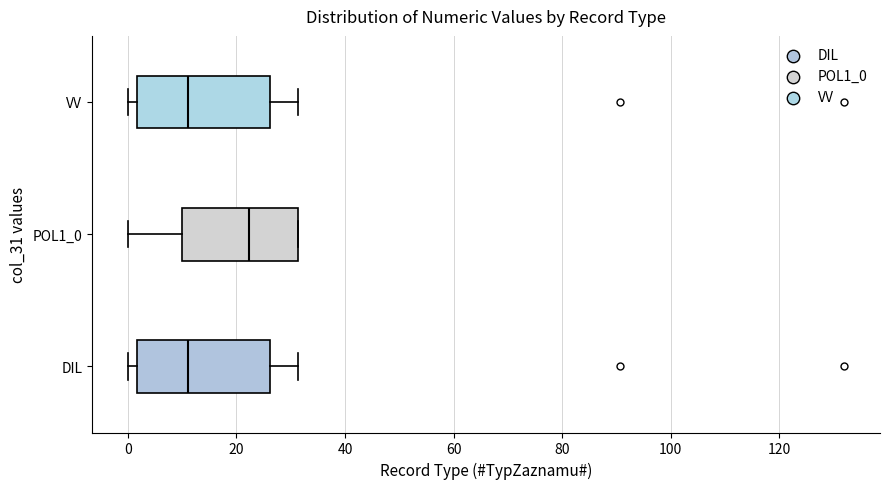

Where does the right whisker of the box for VV end on the x-axis? The values are not printed on the chart, so give them approximately, as read against the axis.

32